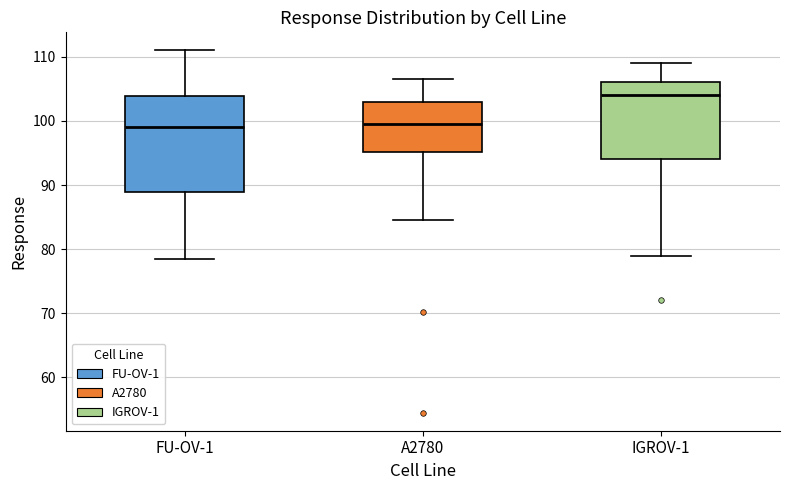

Where does the median line of the box for FU-OV-1 sit on the y-axis? The values are not printed on the chart, so give them approximately, as read against the axis.

99